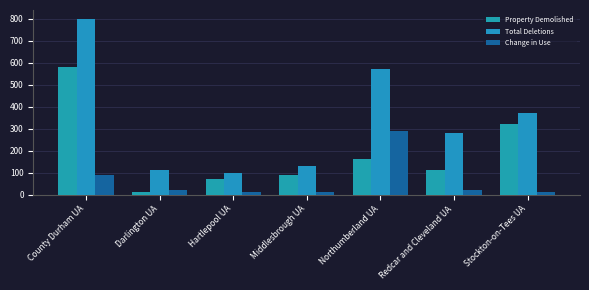

What is the value of the Change in Use bar at the 7th from the left?

10